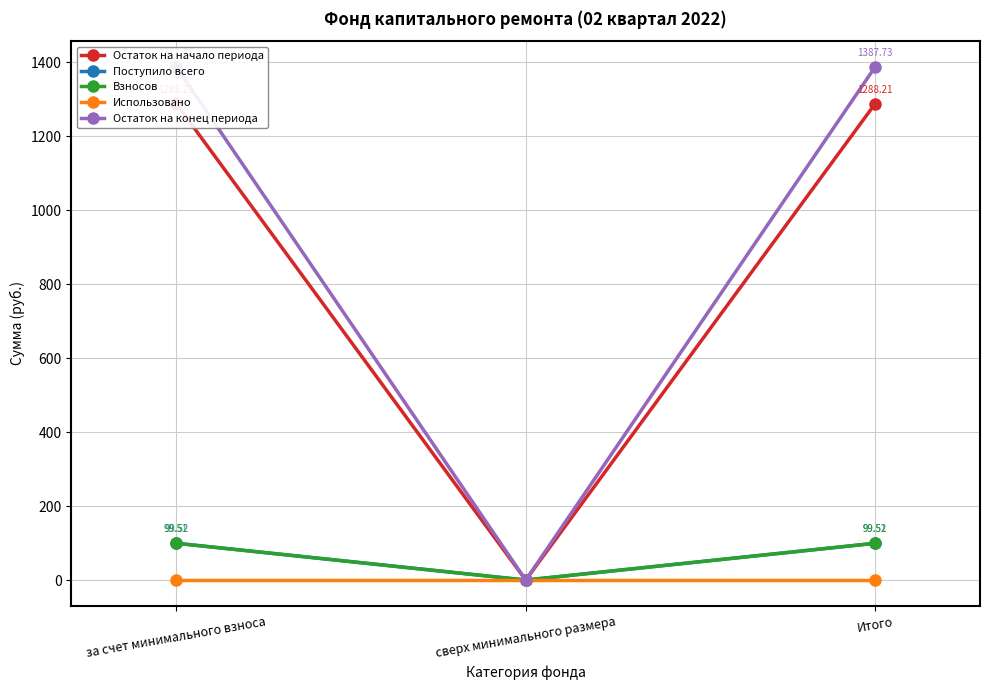

Which has a higher value, сверх минимального размера or за счет минимального взноса?

за счет минимального взноса